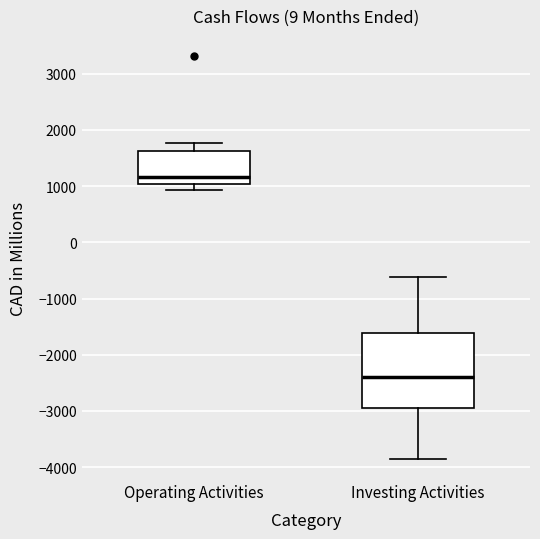

Reading left to right, read every box against the y-axis: the position of its median line, the range the box covers, and the ends of its whiskers. The values are not printed on the chart, so give them approximately, as read against the axis.

Operating Activities: median 1200, box 1000 to 1600, whiskers 900 to 1800
Investing Activities: median -2400, box -2900 to -1600, whiskers -3900 to -600